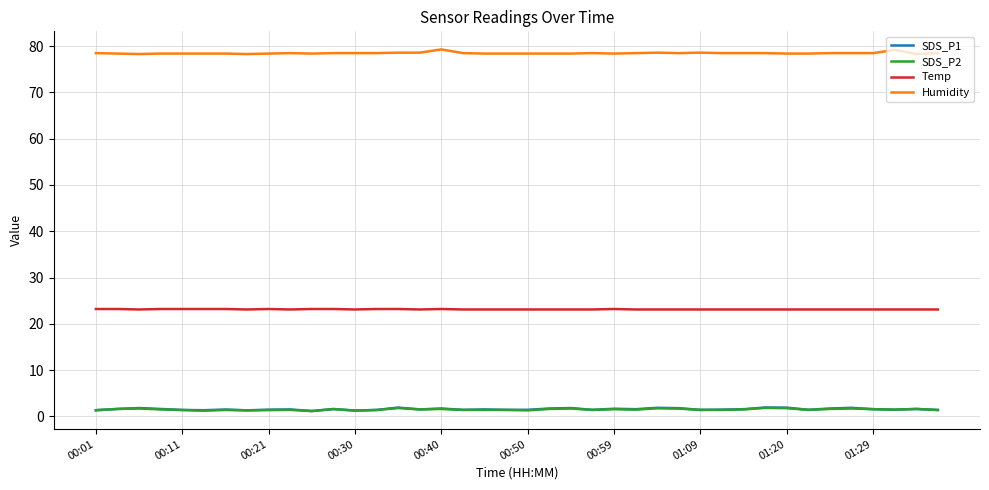

What is the greatest value displayed?

79.3